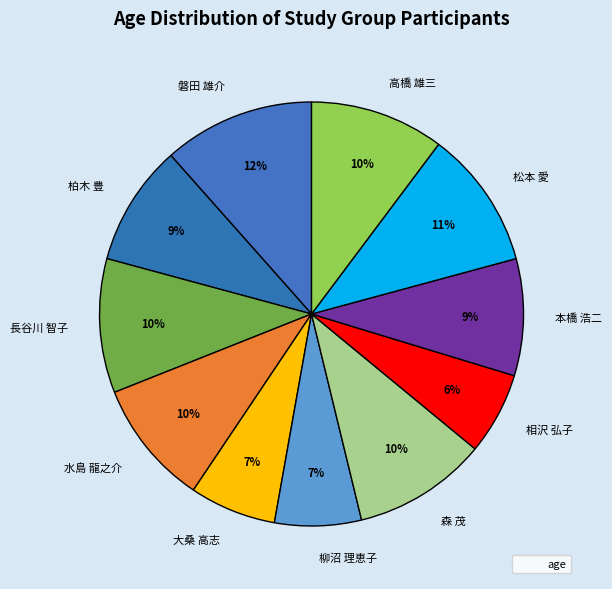

How many segments does this pie chart have?

11